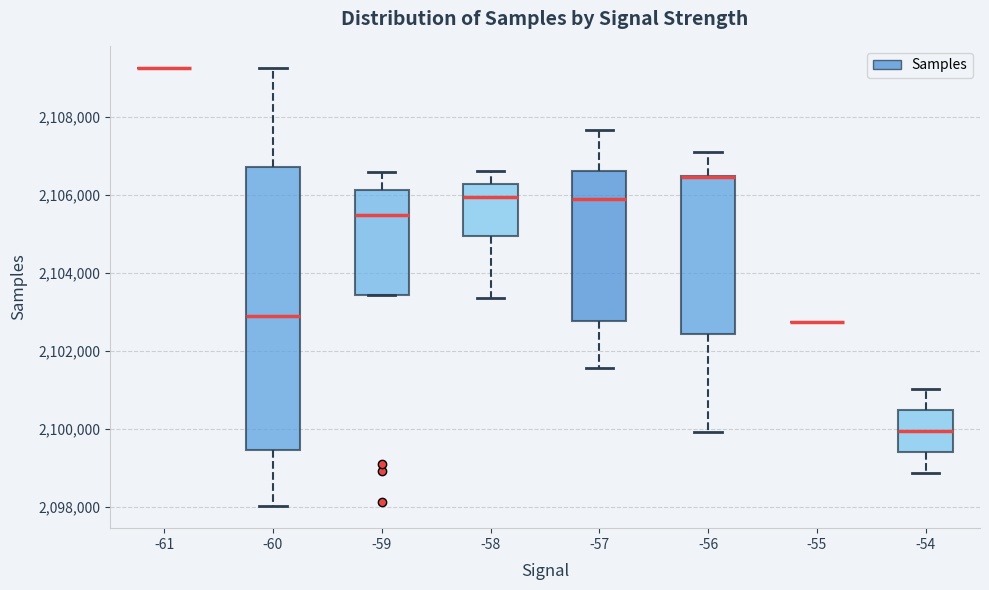

Where is the upper edge of the box at x = -57 on the y-axis? The values are not printed on the chart, so give them approximately, as read against the axis.

2106600